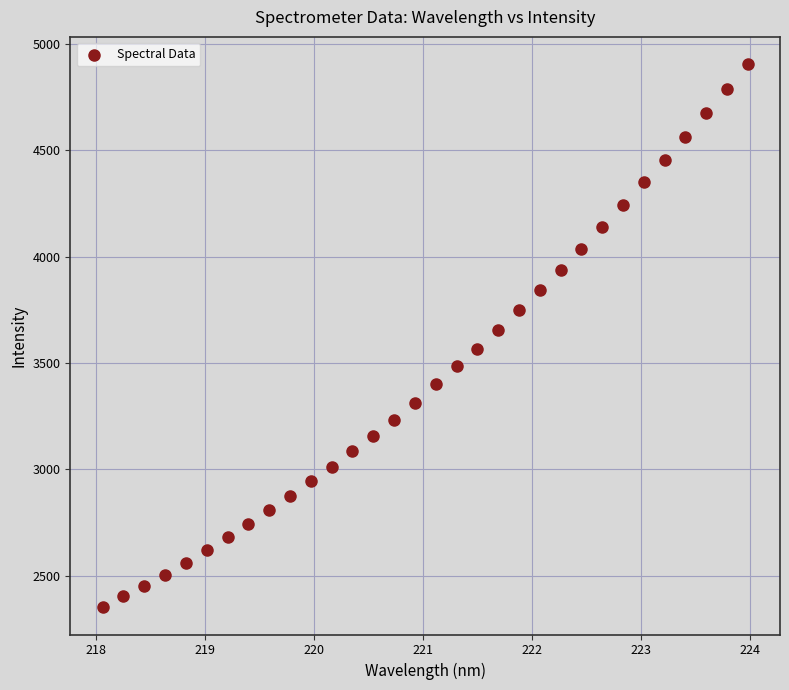

What is the range of X values (max minus min)?

5.9